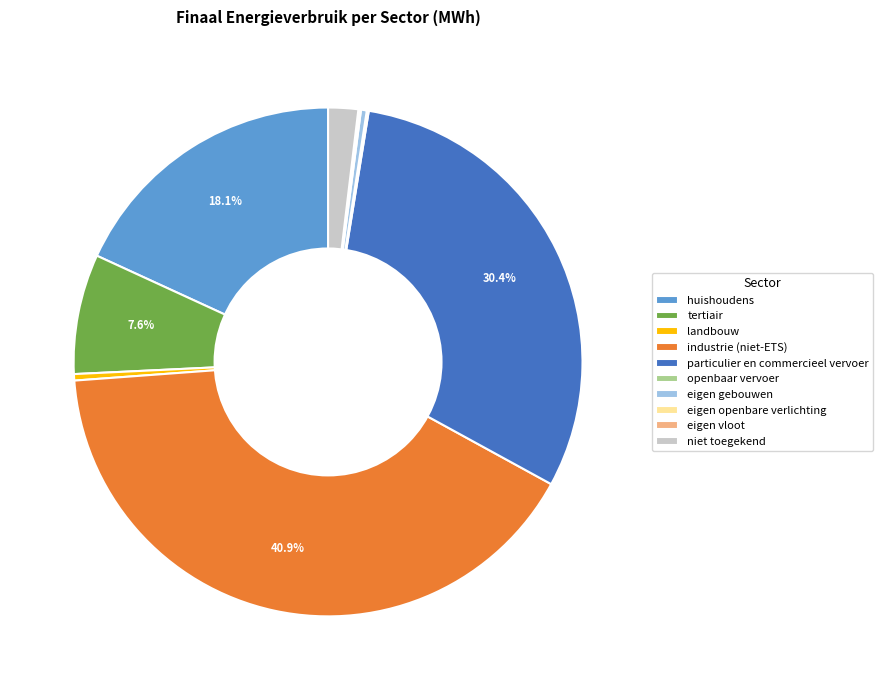

To the nearest percent, what is the difference between the largest and smallest slice percentages?

41%